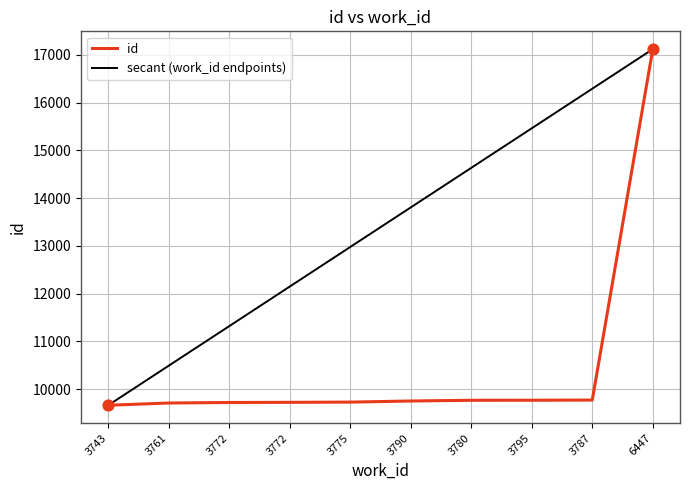

Approximately how many times larger is the value at 3772 compared to 3795?

1.0